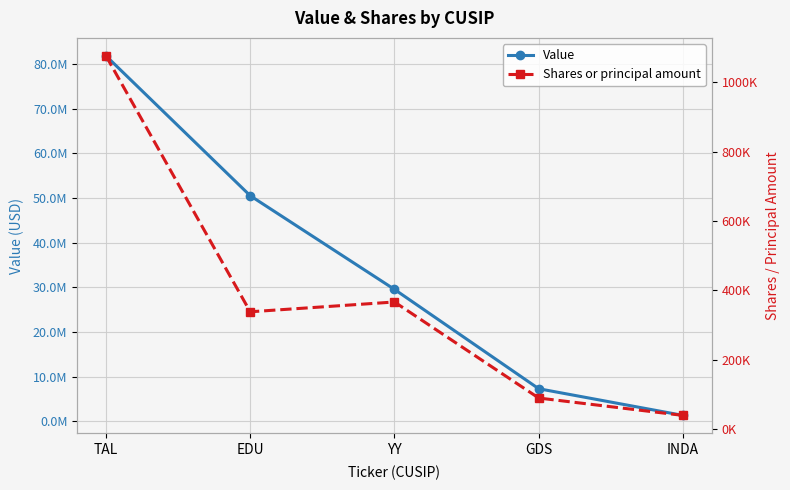

Reading right to left, list all the values displayed in this chart.

Value: 1321000	7293000	29543000	50521000	81840000
Shares or principal amount: 39000	89127	366223	337933	1076277